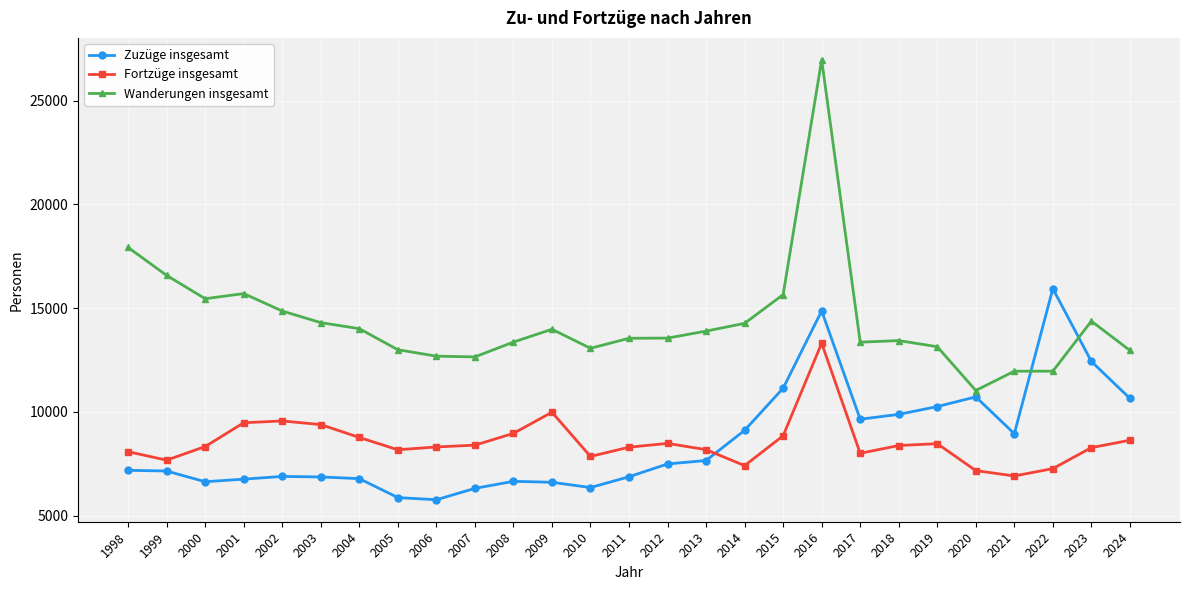

What is the minimum value shown in the chart?

5761